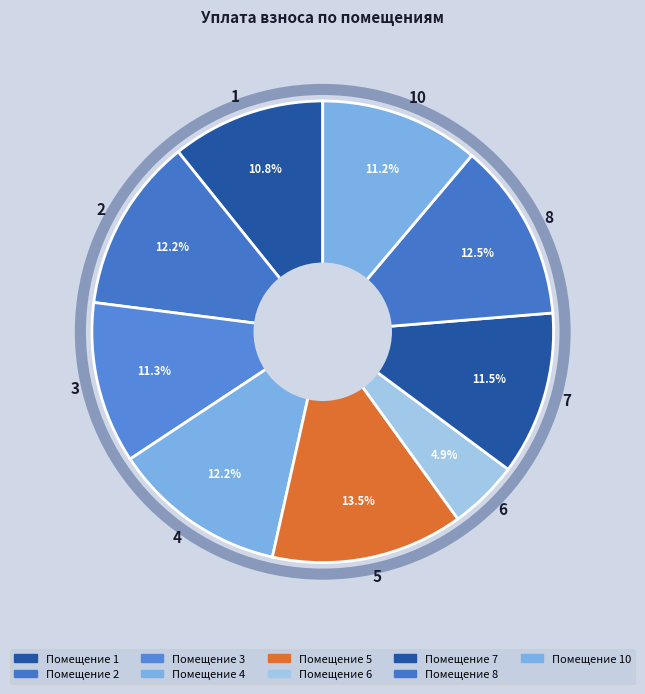

Which slice is the largest?

5